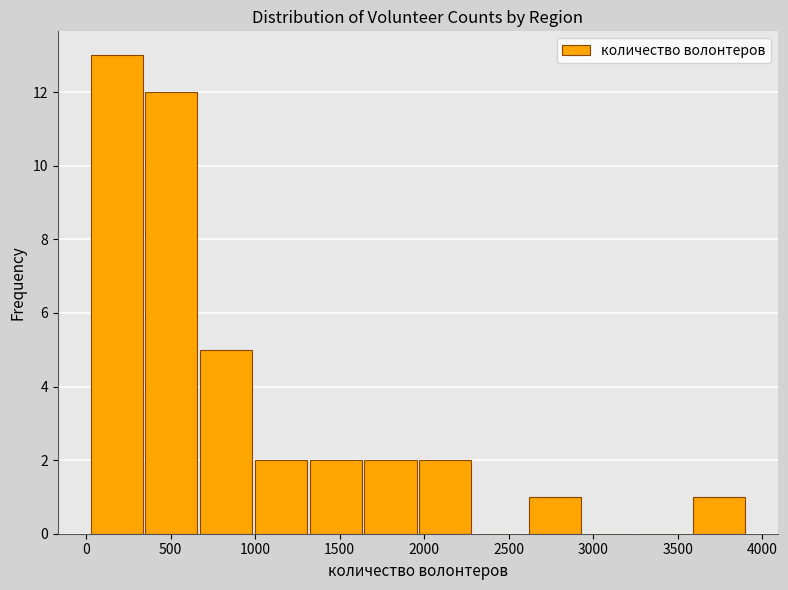

How tall is the bar that spans 1950 to 2300 on the x-axis? Neither the bar edges nor the heights are printed on the chart, so give them approximately, as read against the axes.

2